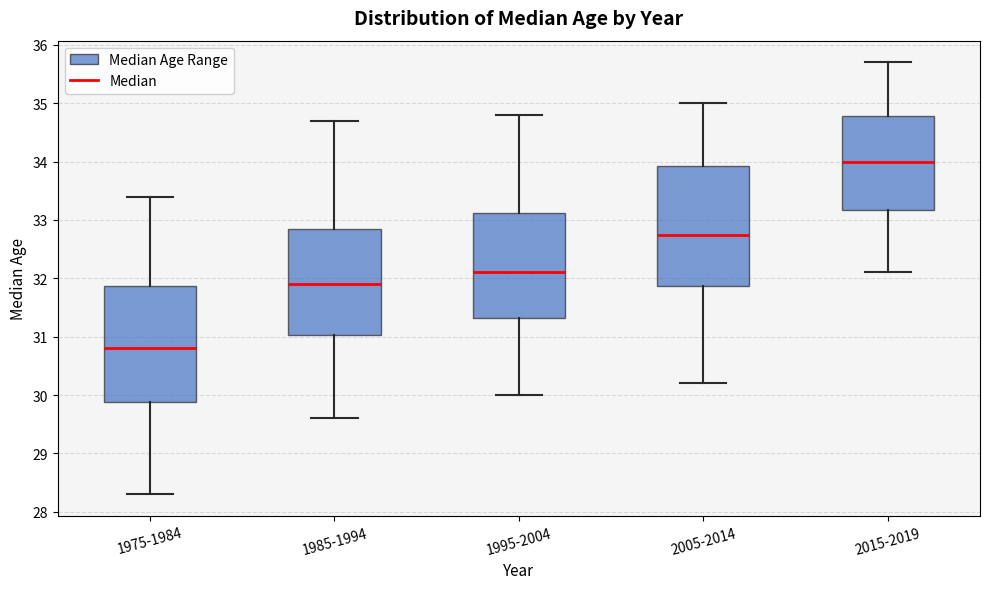

Reading left to right, transcribe this box plot: for each box, give where its median line is, the range the box spans, and where its two whiskers end, as read against the y-axis. The values are not printed on the chart, so give them approximately, as read against the axis.

1975-1984: median 30.8, box 29.9 to 31.9, whiskers 28.3 to 33.4
1985-1994: median 31.9, box 31.0 to 32.9, whiskers 29.6 to 34.7
1995-2004: median 32.1, box 31.3 to 33.1, whiskers 30.0 to 34.8
2005-2014: median 32.8, box 31.9 to 33.9, whiskers 30.2 to 35.0
2015-2019: median 34.0, box 33.2 to 34.8, whiskers 32.1 to 35.7